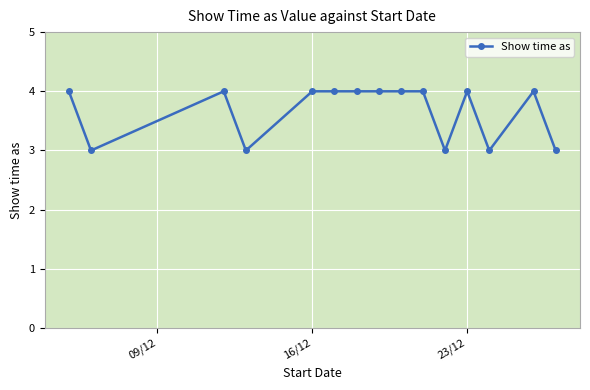

What is the average value?

4